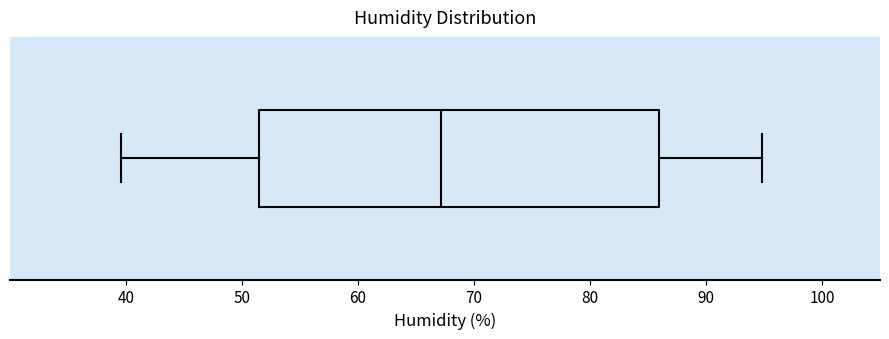

Transcribe this box plot: give where the median line is, the range the box spans, and where the two whiskers end, as read against the x-axis. The values are not printed on the chart, so give them approximately, as read against the axis.

median 67, box 52 to 86, whiskers 40 to 95